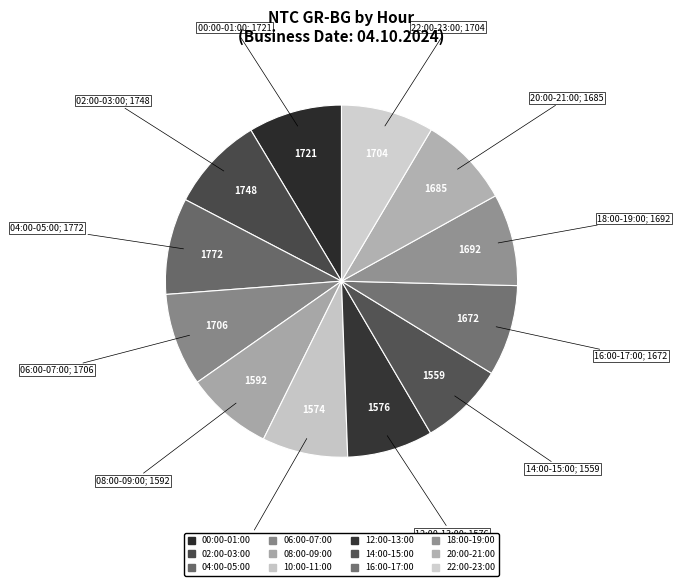

How many segments does this pie chart have?

12